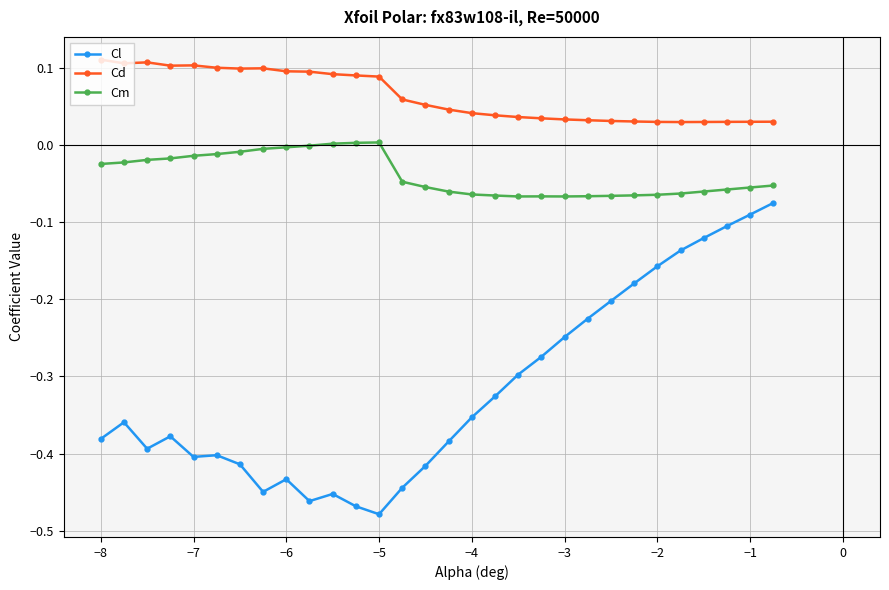

True or false: Cl and Cm cross at least once.

False